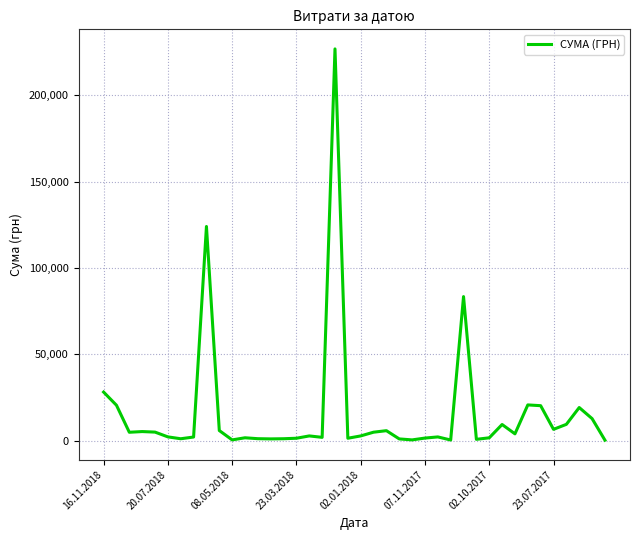

What is the greatest value displayed?

226685.1